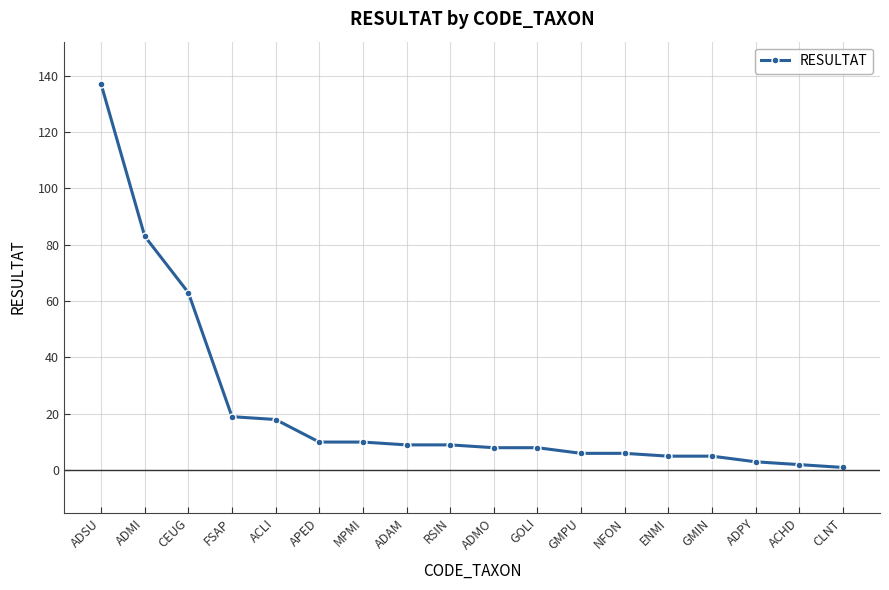

What is the sum of the values at MPMI and ADPY?

13